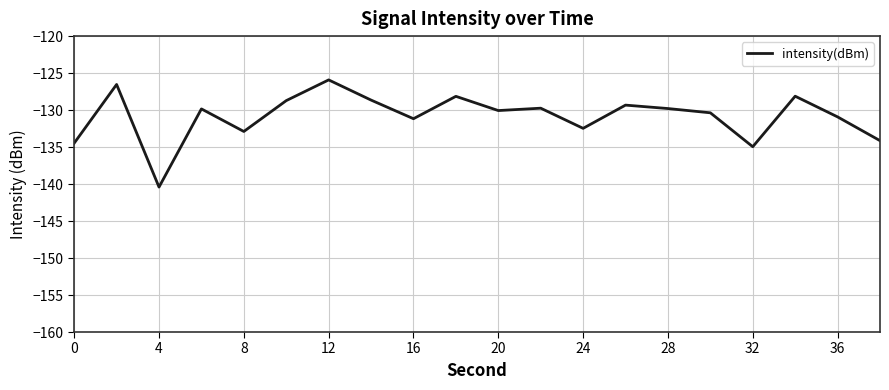

What is the greatest value displayed?

-125.9